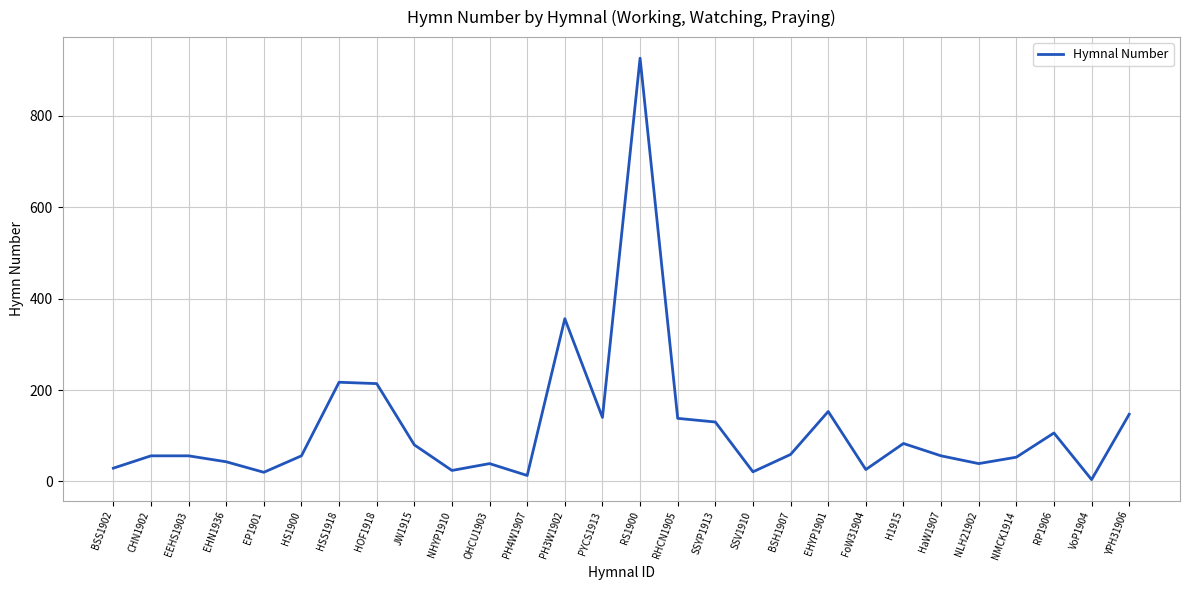

What is the greatest value displayed?

926